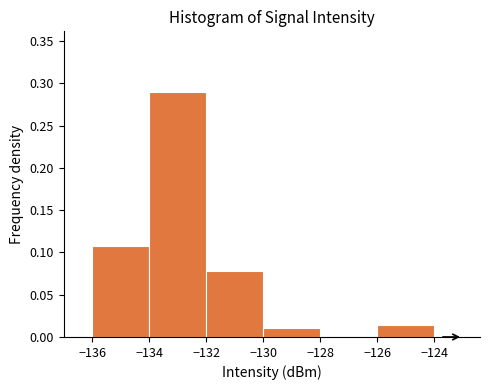

Reading left to right, transcribe this chart: for each bar, give the range it covers on the x-axis and its height. The values are not printed on the chart, so give them approximately, as read against the axis.

-136 to -134: 0.105
-134 to -132: 0.290
-132 to -130: 0.080
-130 to -128: 0.010
-128 to -126: 0
-126 to -124: 0.015